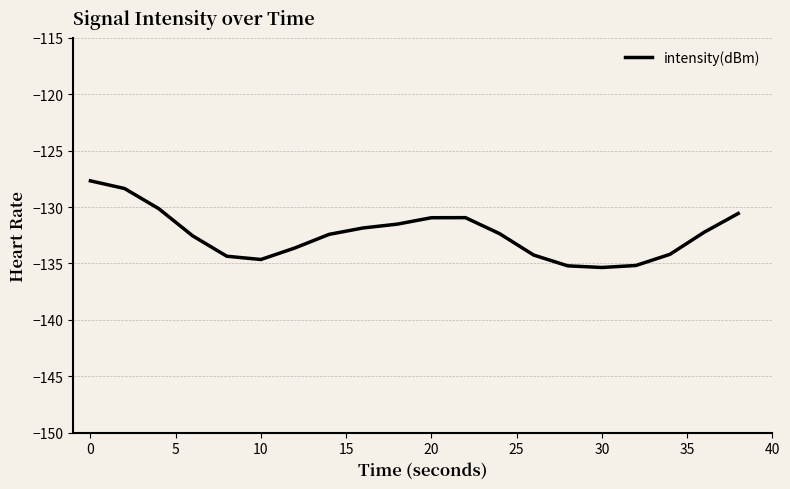

What is the minimum value shown in the chart?

-135.4